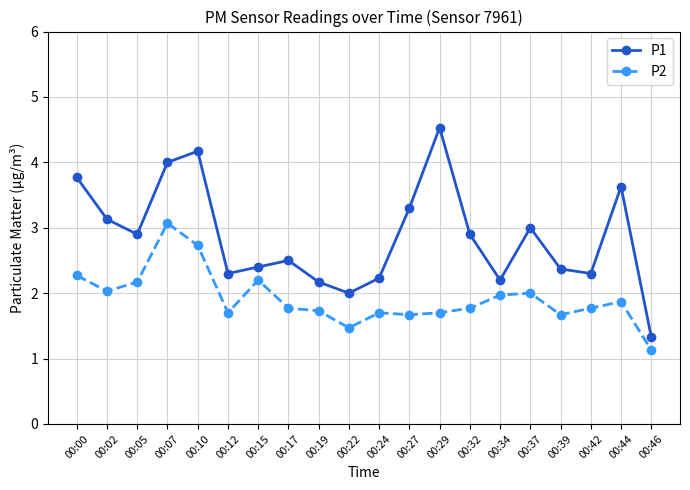

In P1, how many points are lower than both neighbors (excluding endpoints)?

5